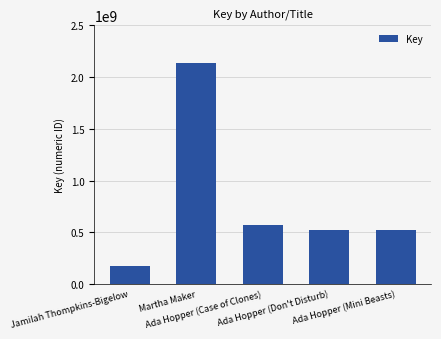

Which label corresponds to the largest value in the chart?

Martha Maker